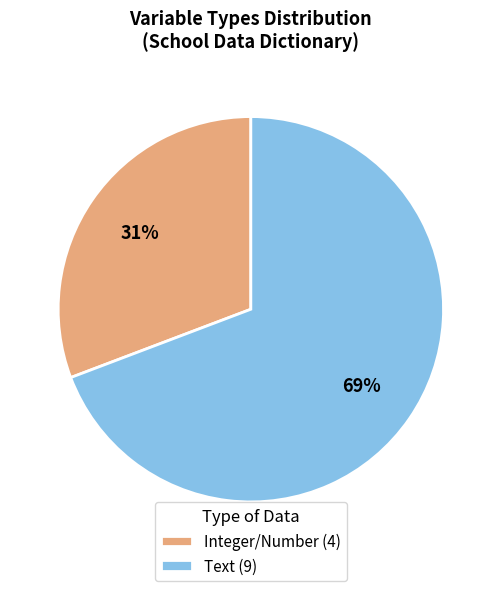

To the nearest percent, what is the difference between the largest and smallest slice percentages?

38%